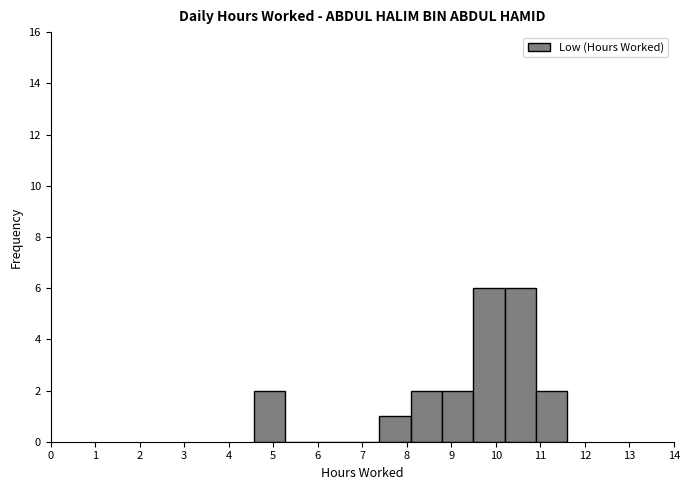

Reading left to right, list every bar in this chart as the range it spans on the x-axis followed by its height. Neither the bar edges nor the heights are printed on the chart, so give them approximately, as read against the axes.

4.6 to 5.3: 2
5.3 to 6.0: 0
6.0 to 6.7: 0
6.7 to 7.4: 0
7.4 to 8.1: 1
8.1 to 8.8: 2
8.8 to 9.5: 2
9.5 to 10.2: 6
10.2 to 10.9: 6
10.9 to 11.6: 2